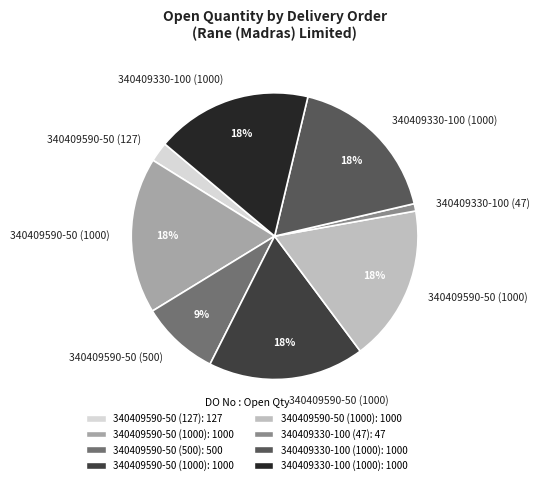

How many slices are in this pie chart?

8